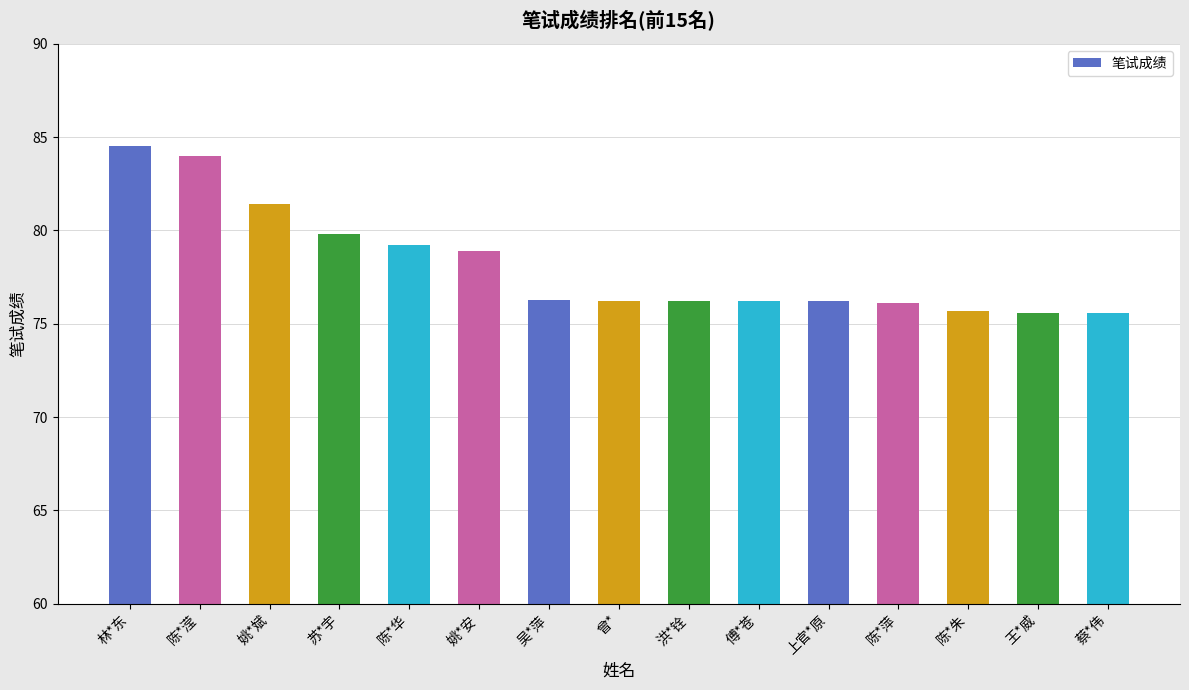

True or false: the data shows 119.1 at 陈*萍.

False